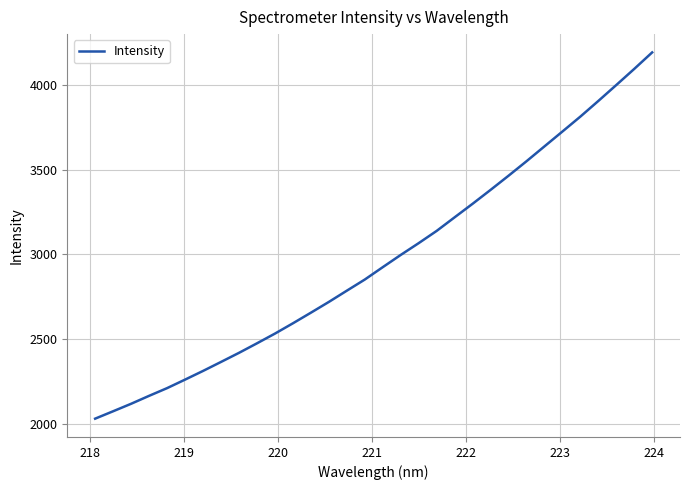

What is the greatest value displayed?

4189.3